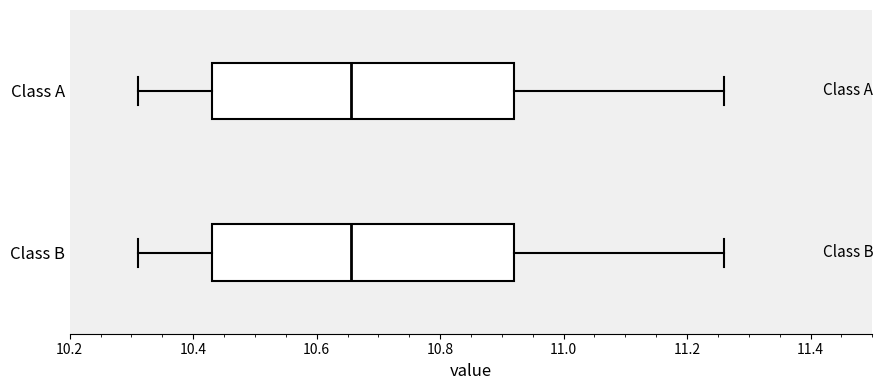

Reading bottom to top, transcribe this box plot: for each box, give where its median line is, the range the box spans, and where its two whiskers end, as read against the x-axis. The values are not printed on the chart, so give them approximately, as read against the axis.

Class B: median 10.66, box 10.44 to 10.92, whiskers 10.32 to 11.26
Class A: median 10.66, box 10.44 to 10.92, whiskers 10.32 to 11.26